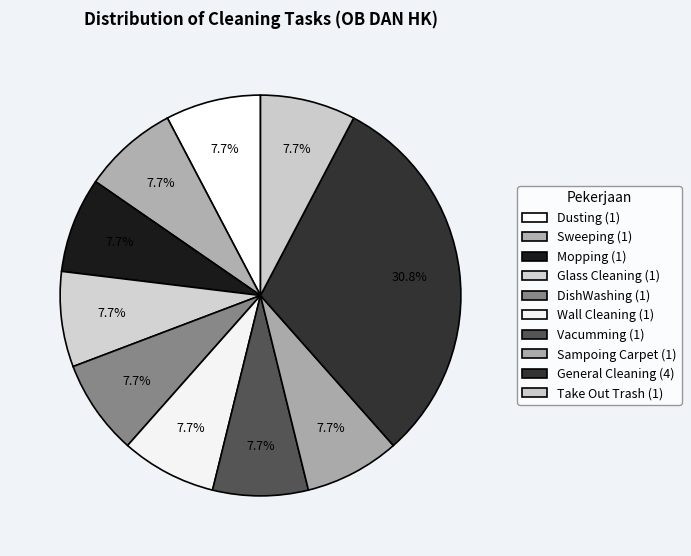

To the nearest percent, what percentage of the pie is Vacumming?

8%